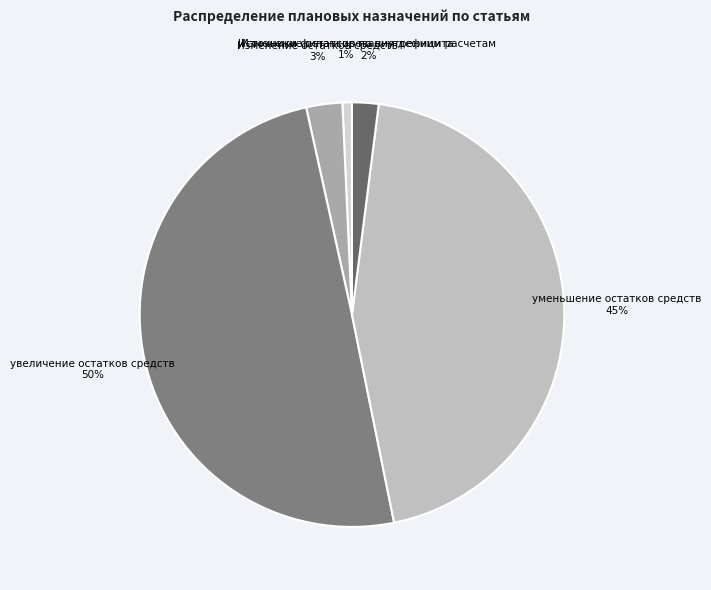

What is the largest slice in the pie chart?

увеличение остатков средств (710)